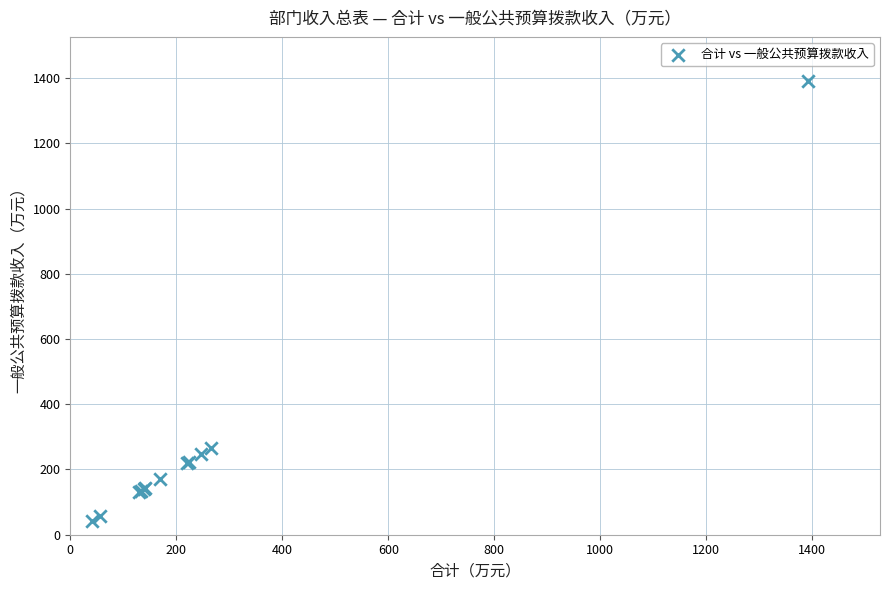

What Y value in the scatter plot is closest to 716?

265.4